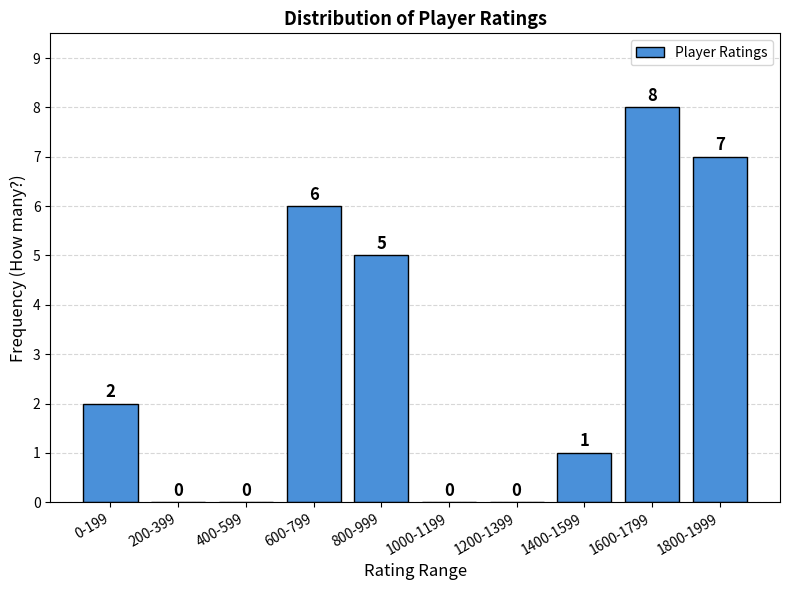

Reading left to right, transcribe all the data shown in this chart.

0-199=2	200-399=0	400-599=0	600-799=6	800-999=5	1000-1199=0	1200-1399=0	1400-1599=1	1600-1799=8	1800-1999=7